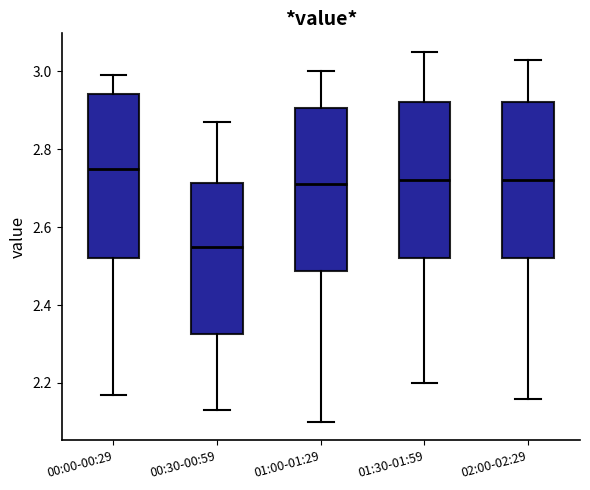

Reading left to right, transcribe this box plot: for each box, give where its median line is, the range the box spans, and where its two whiskers end, as read against the y-axis. The values are not printed on the chart, so give them approximately, as read against the axis.

00:00-00:29: median 2.76, box 2.52 to 2.94, whiskers 2.18 to 3.00
00:30-00:59: median 2.56, box 2.32 to 2.72, whiskers 2.14 to 2.88
01:00-01:29: median 2.72, box 2.48 to 2.90, whiskers 2.10 to 3.00
01:30-01:59: median 2.72, box 2.52 to 2.92, whiskers 2.20 to 3.06
02:00-02:29: median 2.72, box 2.52 to 2.92, whiskers 2.16 to 3.04